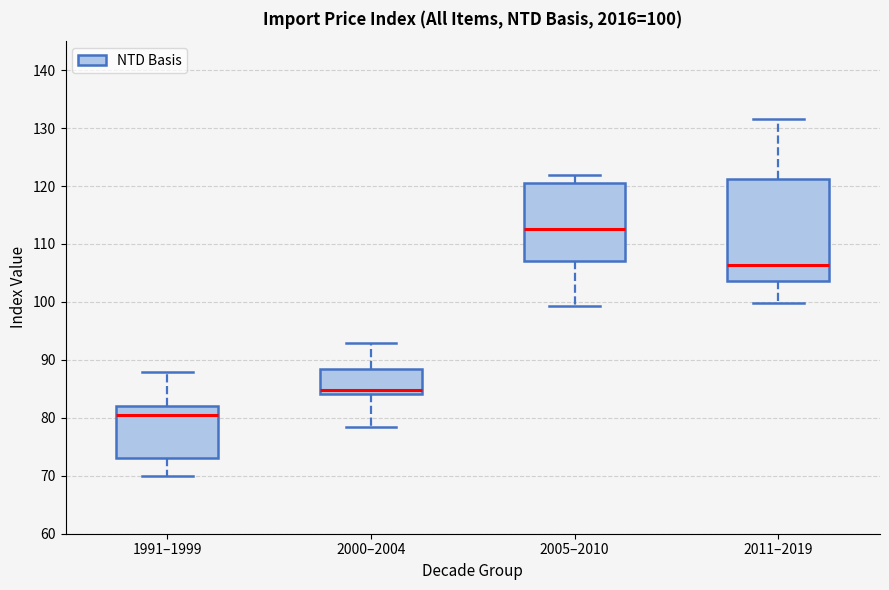

Comparing the boxes themselves (not the whiskers), which one is the tallest?

2011–2019